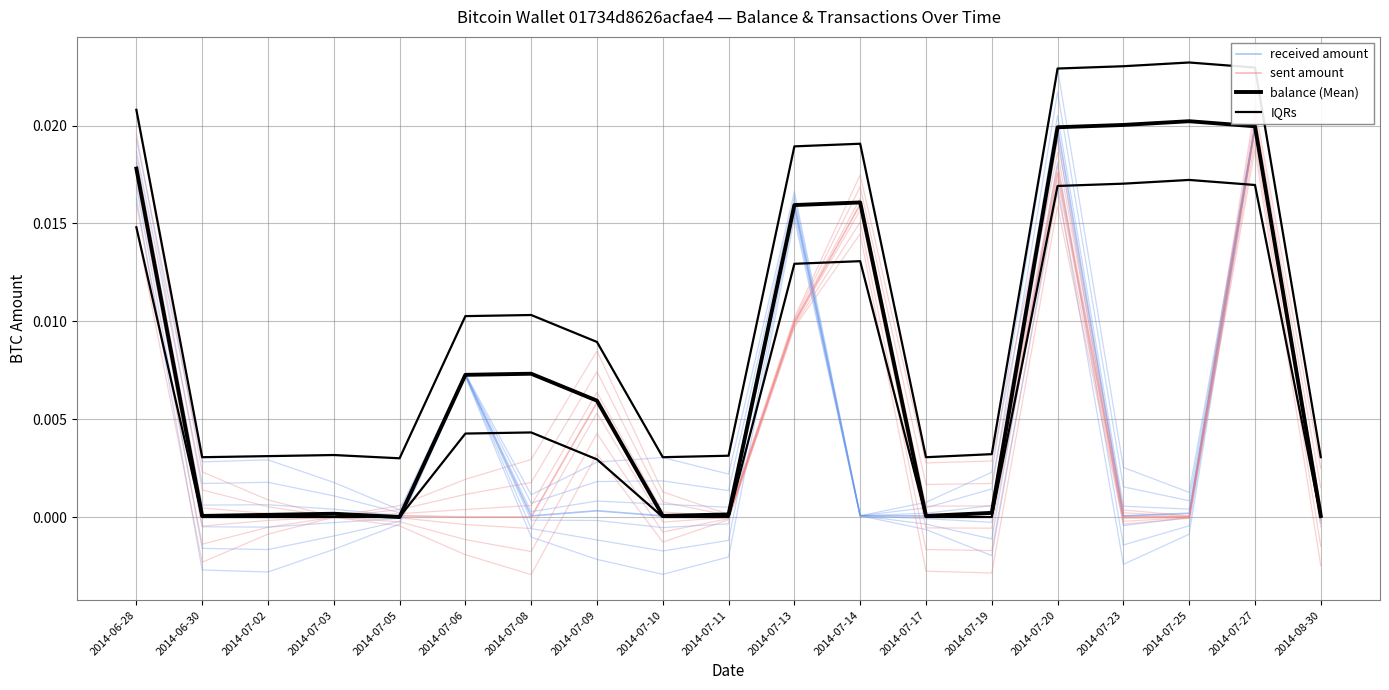

What is the sum of all received amount values?

0.1